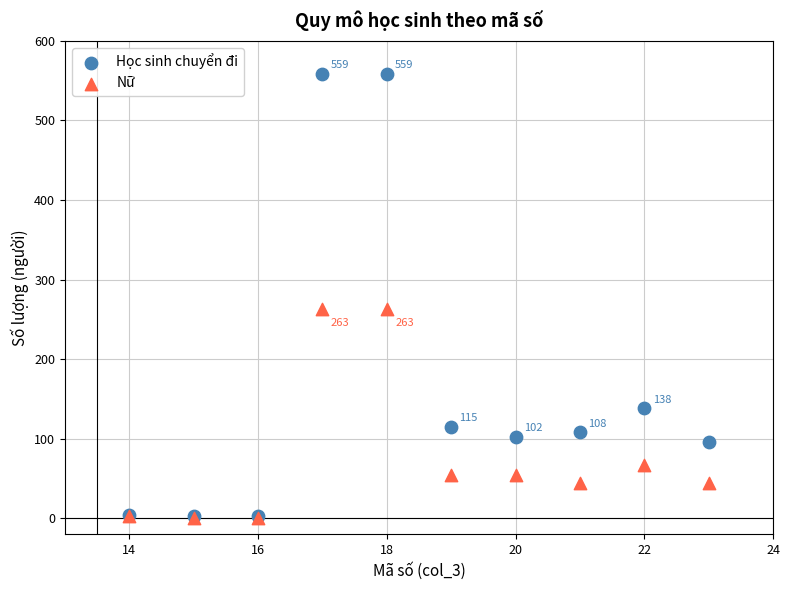

In the Nữ series, what Y value is closest to 131?

67